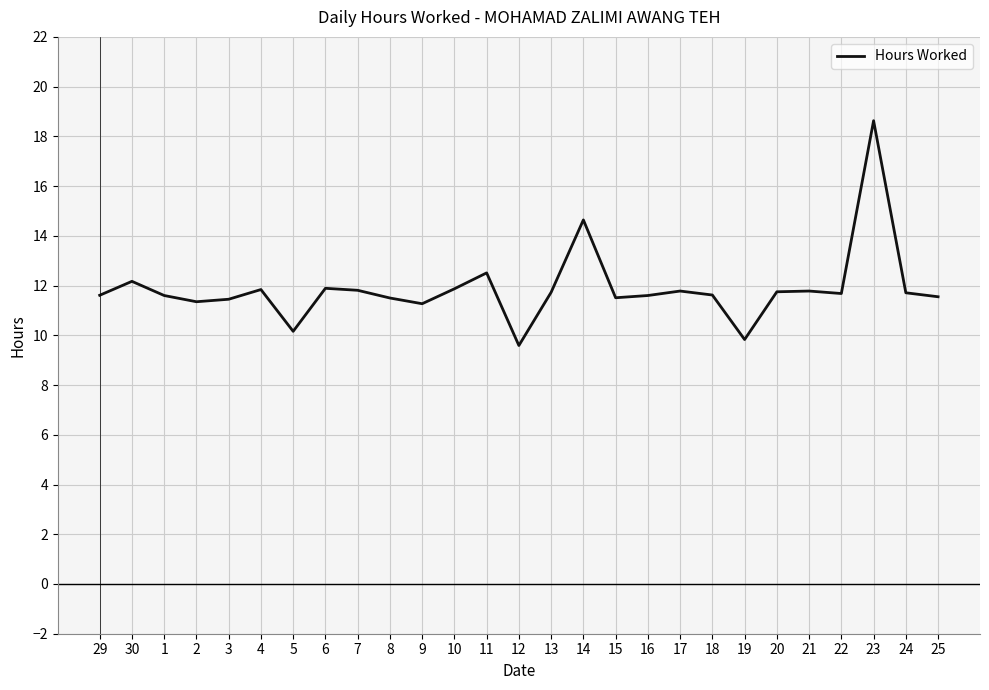

What position from the left is 2?

4